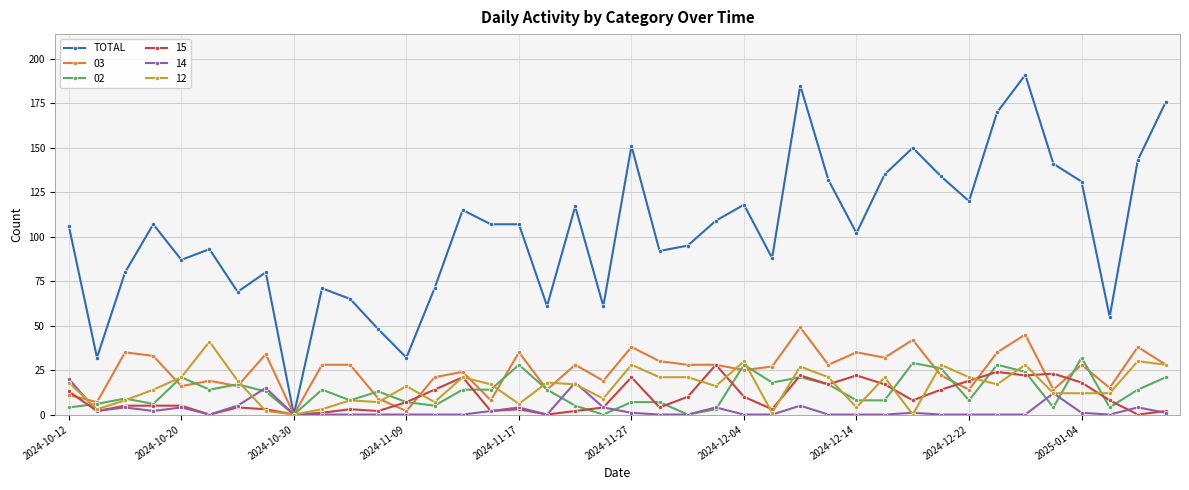

Which series has the widest spread of values?

TOTAL